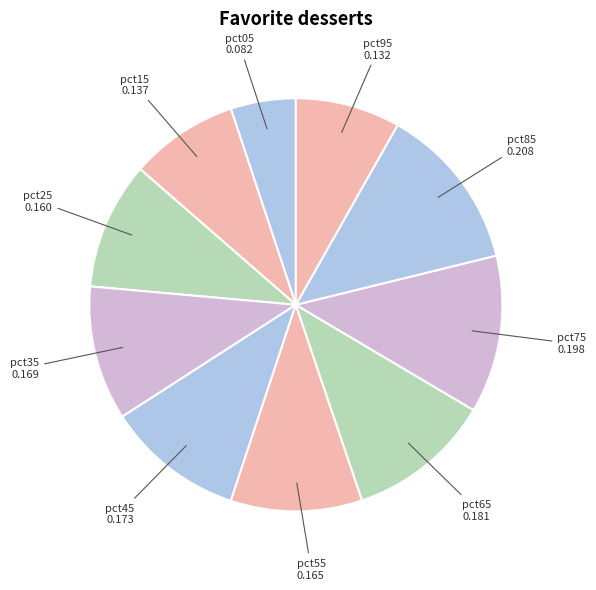

How many slices are in this pie chart?

10